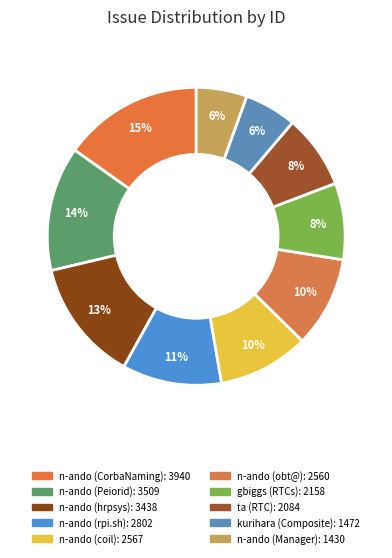

Is there a majority slice in this chart?

No